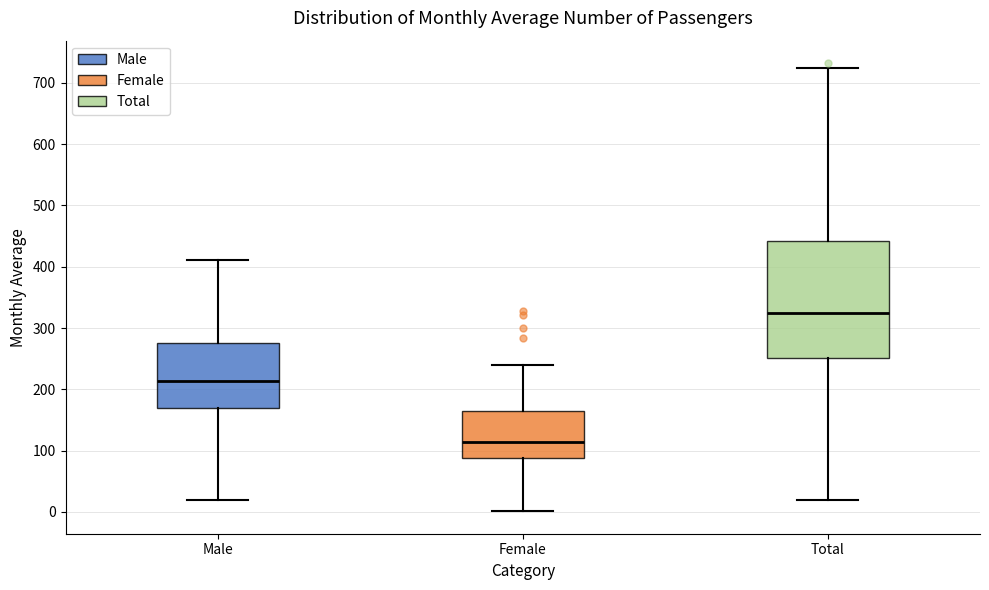

Where does the median line of the box for Male sit on the y-axis? The values are not printed on the chart, so give them approximately, as read against the axis.

210